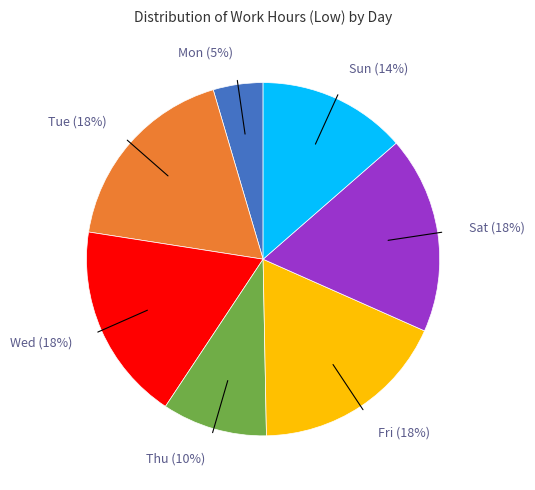

Combined, do Sun and Sat account for over 50%?

No